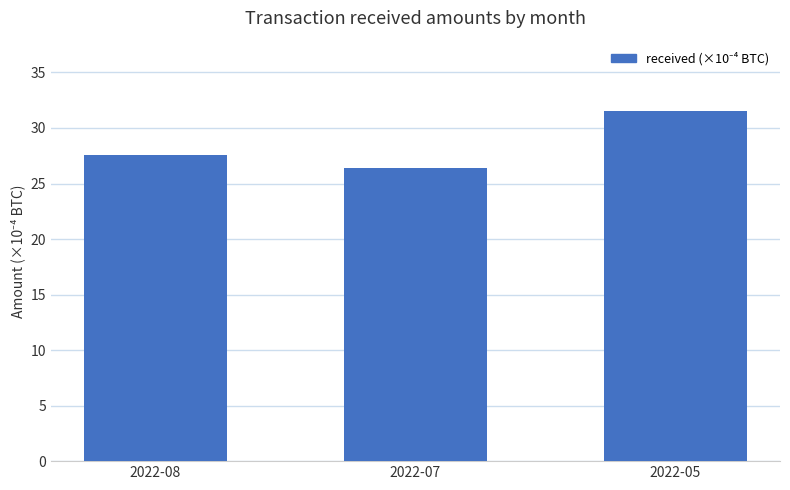

The chart shows a value of 27.5 at 2022-08. True or false?

True